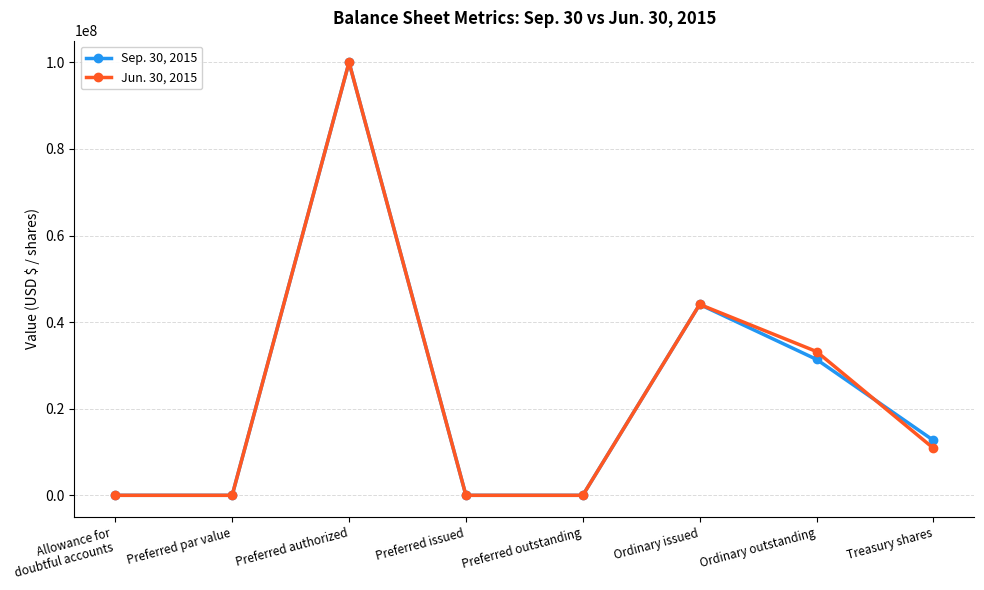

At which category is the sum across all series the highest?

Preferred authorized